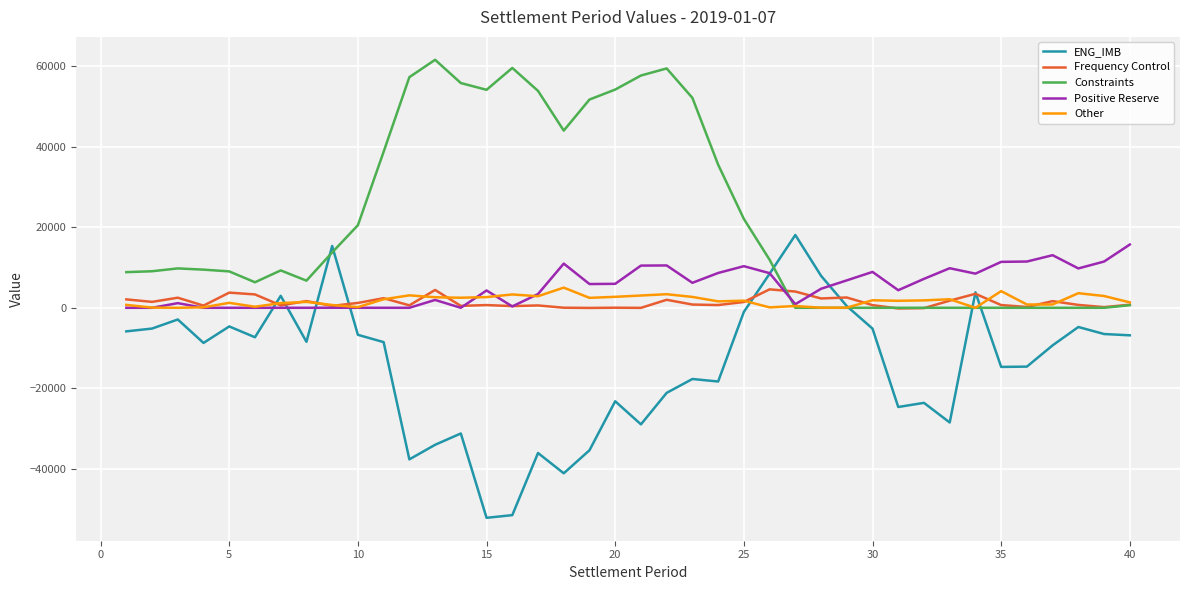

How many lines are shown in the chart?

5